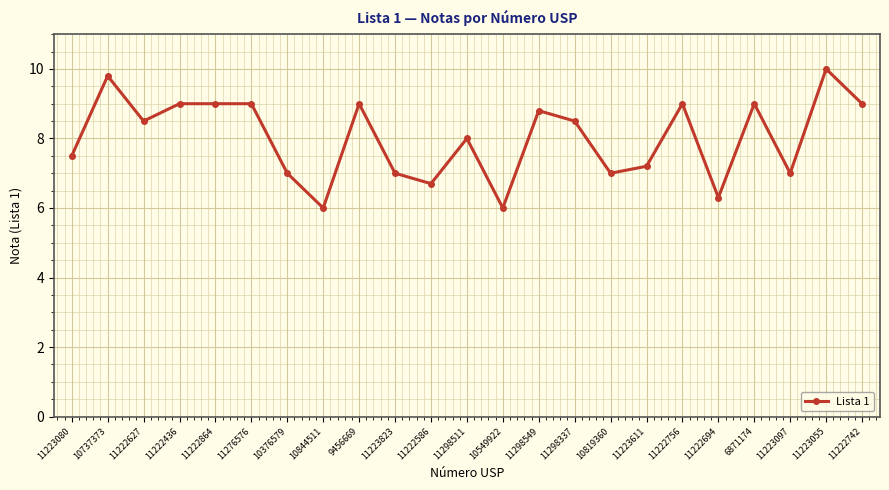

Reading right to left, list all the values displayed in this chart.

9.0	10.0	7.0	9.0	6.3	9.0	7.2	7.0	8.5	8.8	6.0	8.0	6.7	7.0	9.0	6.0	7.0	9.0	9.0	9.0	8.5	9.8	7.5